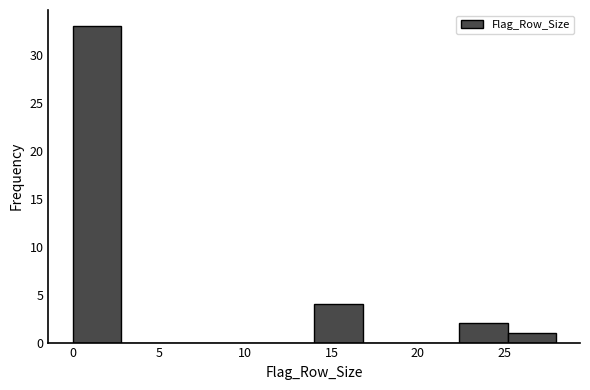

Which range on the x-axis has the tallest bar?

0.0 to 2.8